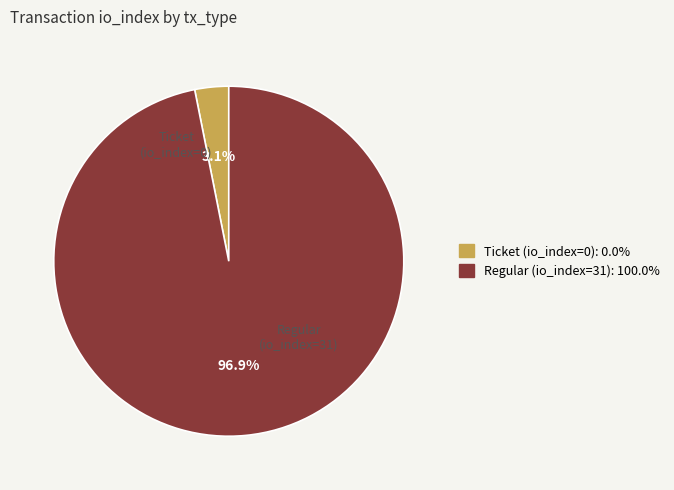

What is the change in value from Ticket (io_index=0) to Regular (io_index=31)?

+31